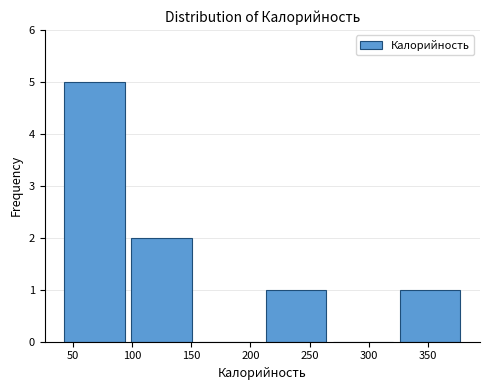

How tall is the bar that spans 210 to 265 on the x-axis? Neither the bar edges nor the heights are printed on the chart, so give them approximately, as read against the axes.

1